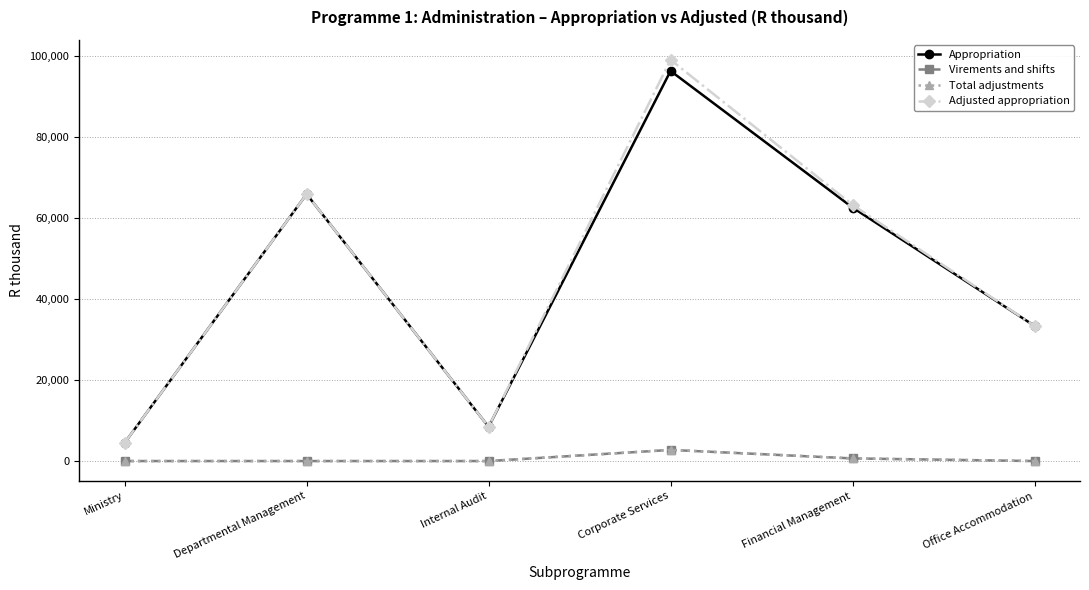

Which series changed the most between Internal Audit and Financial Management?

Adjusted appropriation